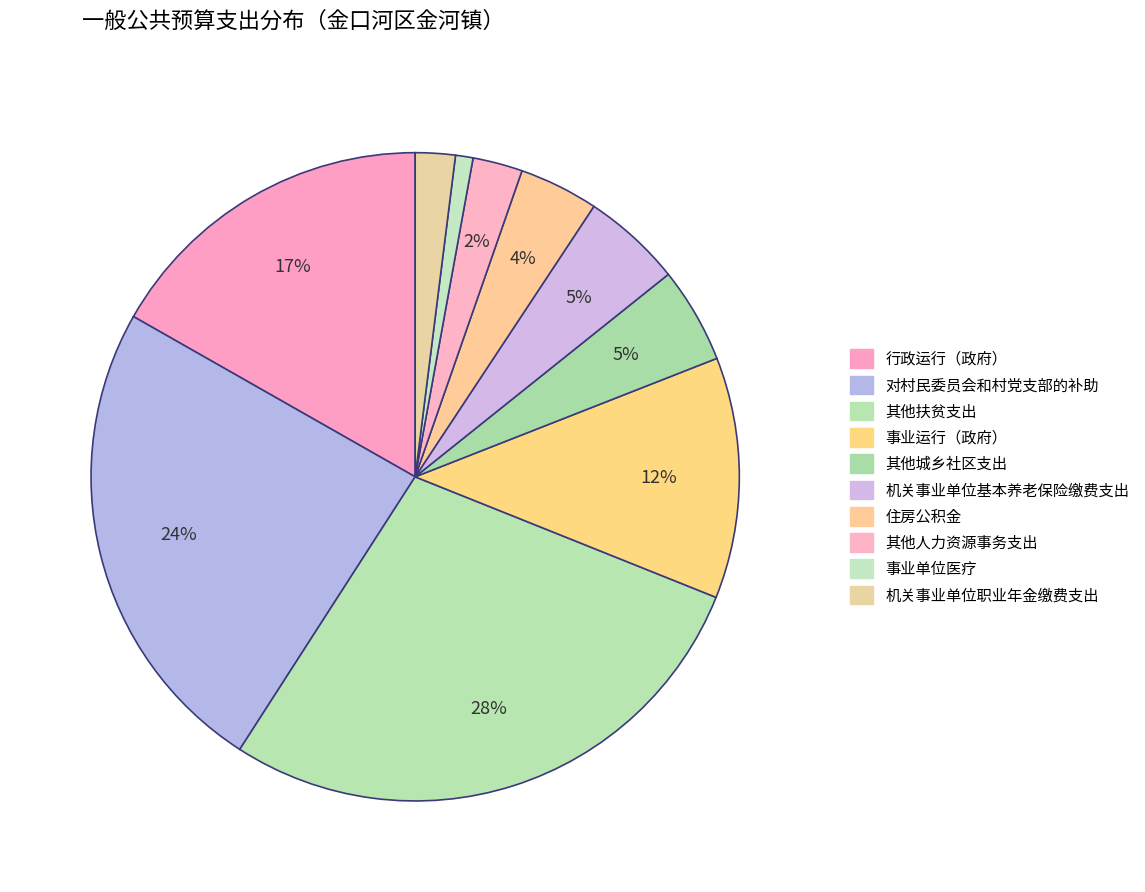

What is the smallest slice in the pie chart?

事业单位医疗